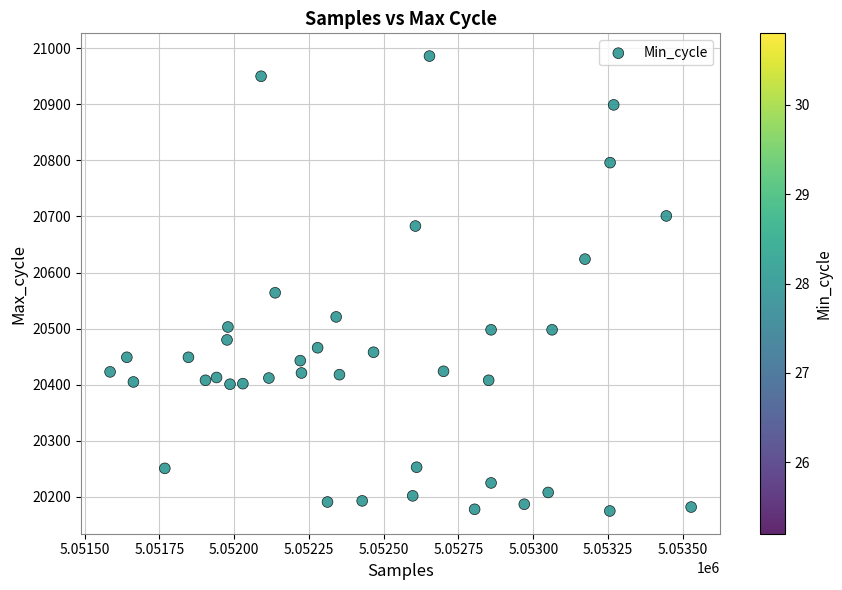

What Y value in the scatter plot is closest to 20580?

20564